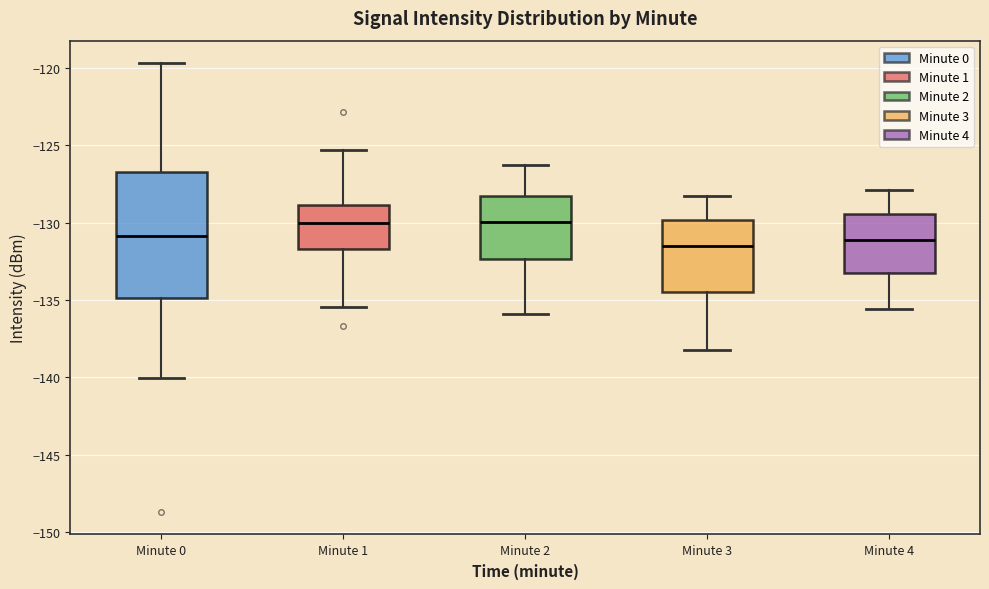

Reading left to right, transcribe this box plot: for each box, give where its median line is, the range the box spans, and where its two whiskers end, as read against the y-axis. The values are not printed on the chart, so give them approximately, as read against the axis.

Minute 0: median -131.0, box -135.0 to -127.0, whiskers -140.0 to -119.5
Minute 1: median -130.0, box -131.5 to -129.0, whiskers -135.5 to -125.5
Minute 2: median -130.0, box -132.5 to -128.5, whiskers -136.0 to -126.5
Minute 3: median -131.5, box -134.5 to -130.0, whiskers -138.0 to -128.5
Minute 4: median -131.0, box -133.5 to -129.5, whiskers -135.5 to -128.0